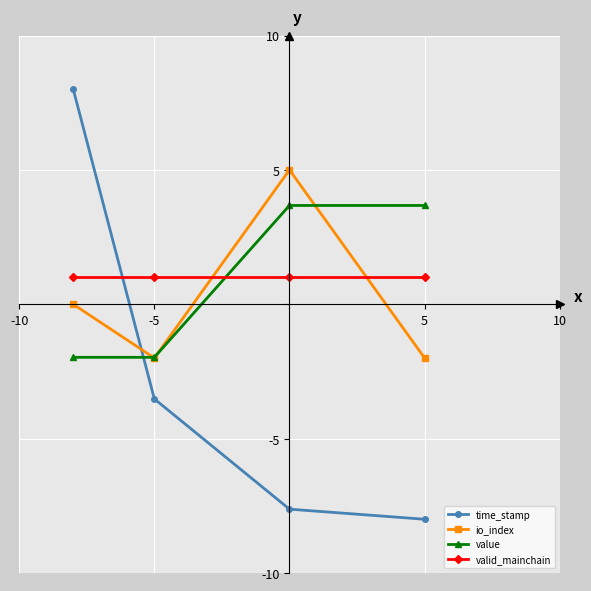

How many values in the time_stamp series are below -3?

3